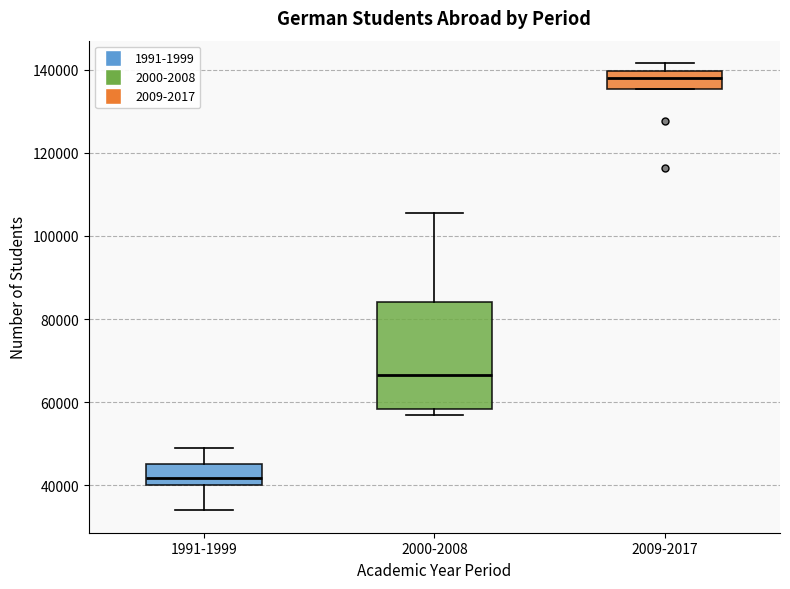

Which box is the tallest, from its lower edge to its upper edge?

2000-2008